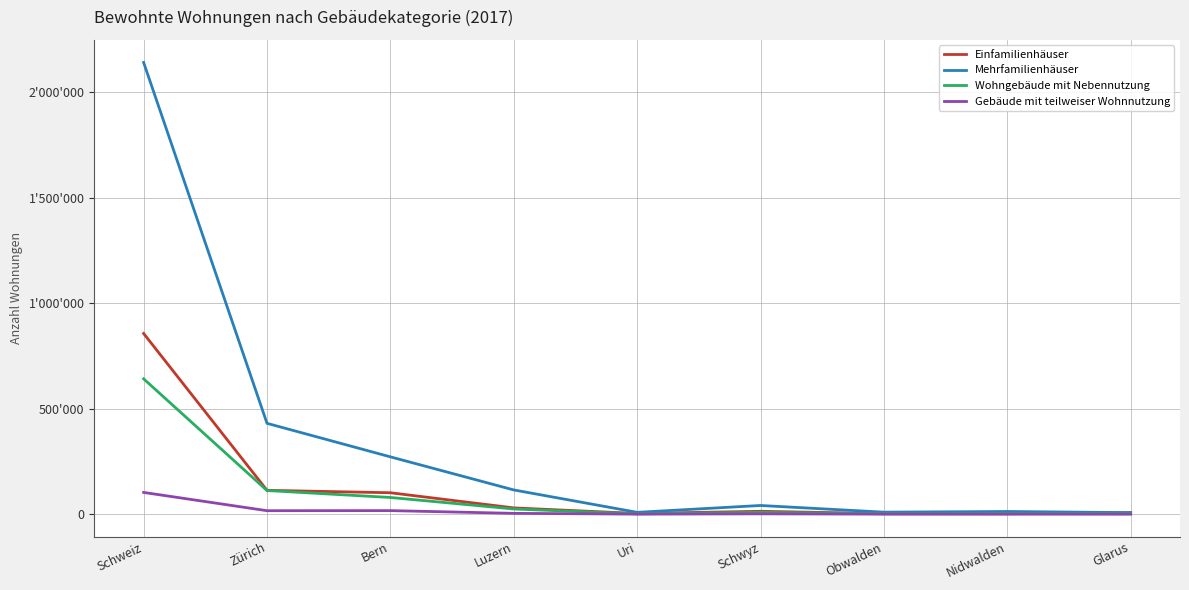

In Gebäude mit teilweiser Wohnnutzung, how many points are higher than both neighbors (excluding endpoints)?

2